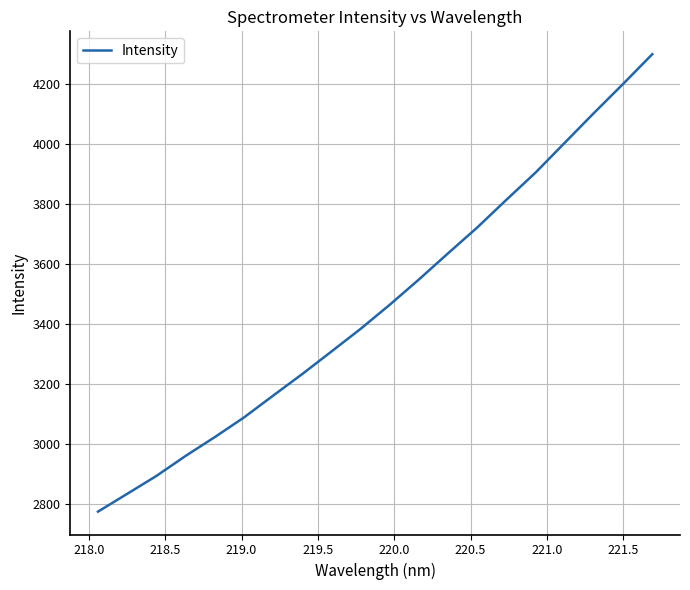

What is the difference between the maximum and minimum values?

1523.2